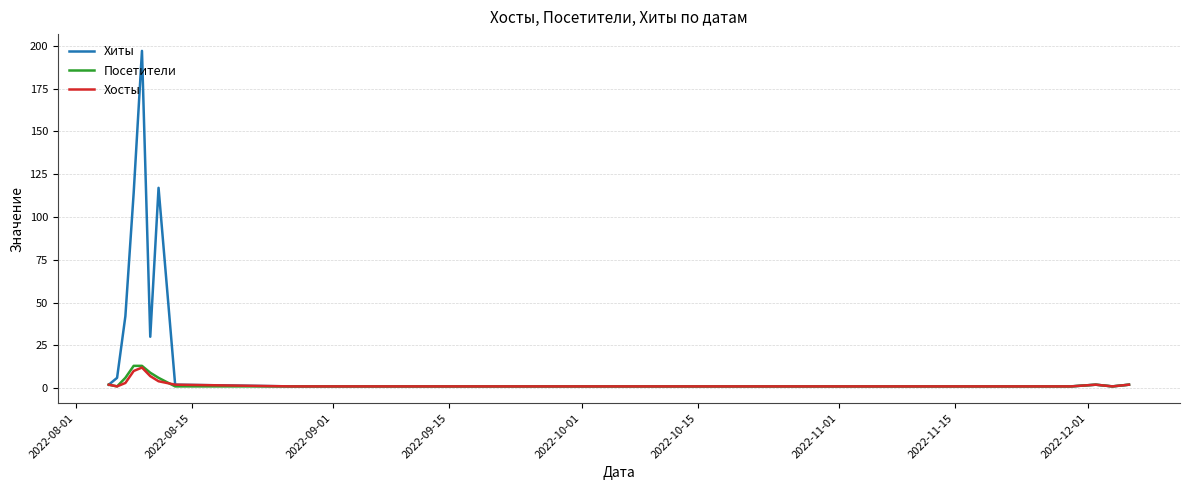

Which series has the largest range (max minus min)?

Хиты